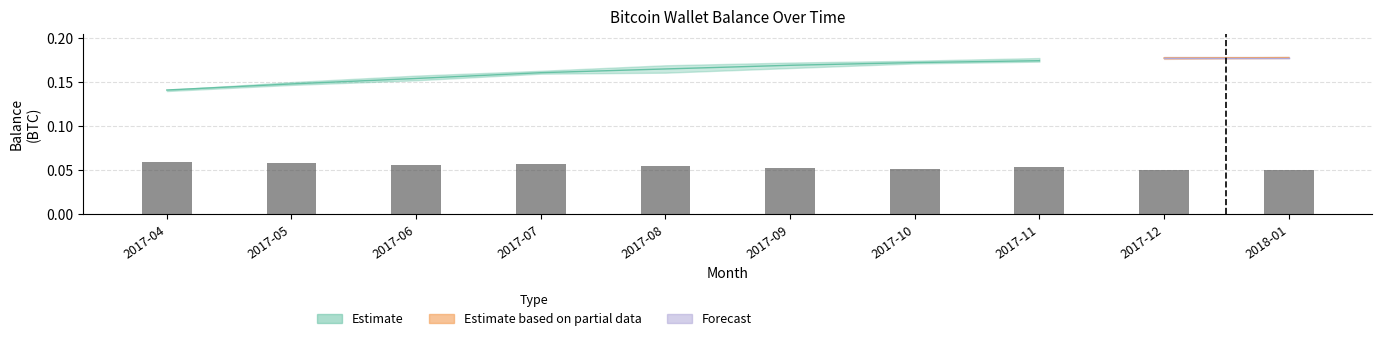

List the labels in order of value, largest first.

2017-04, 2017-05, 2017-07, 2017-06, 2017-08, 2017-11, 2017-09, 2017-10, 2017-12, 2018-01